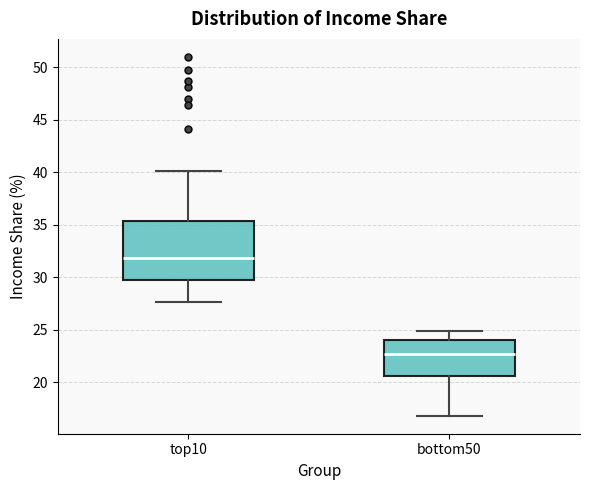

Where does the lower whisker of the box for bottom50 end on the y-axis? The values are not printed on the chart, so give them approximately, as read against the axis.

17.0